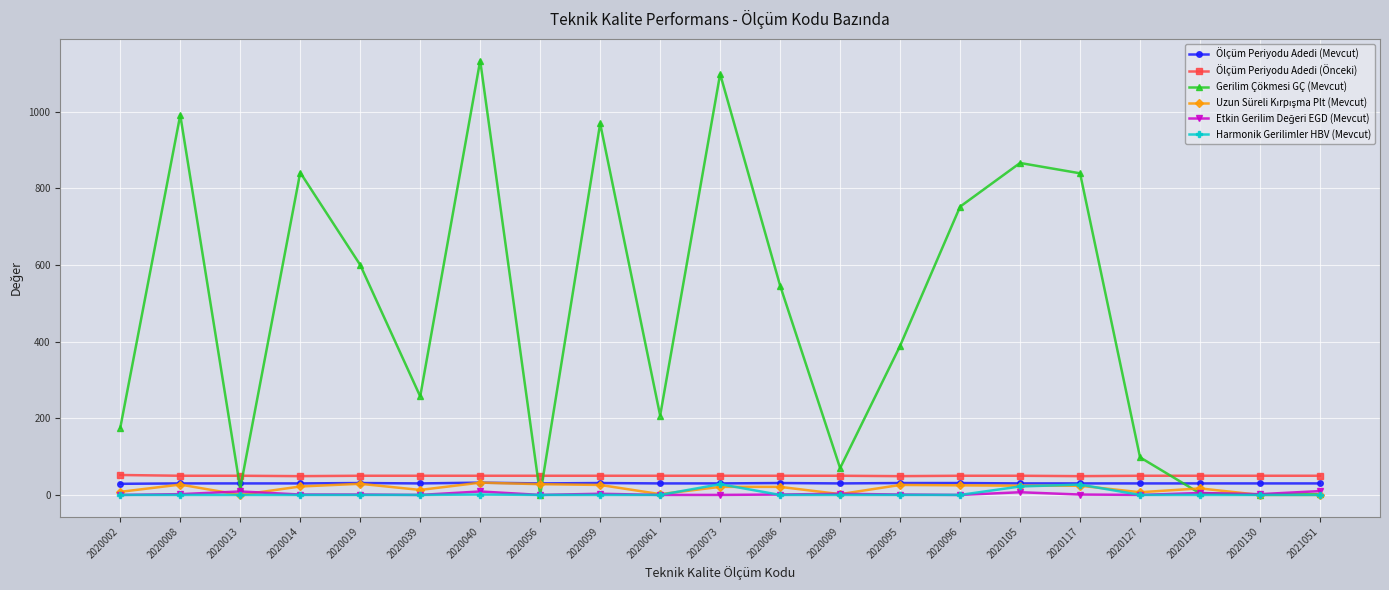

The Gerilim Çökmesi GÇ (Mevcut) series shows 175 at 2020002. True or false?

True